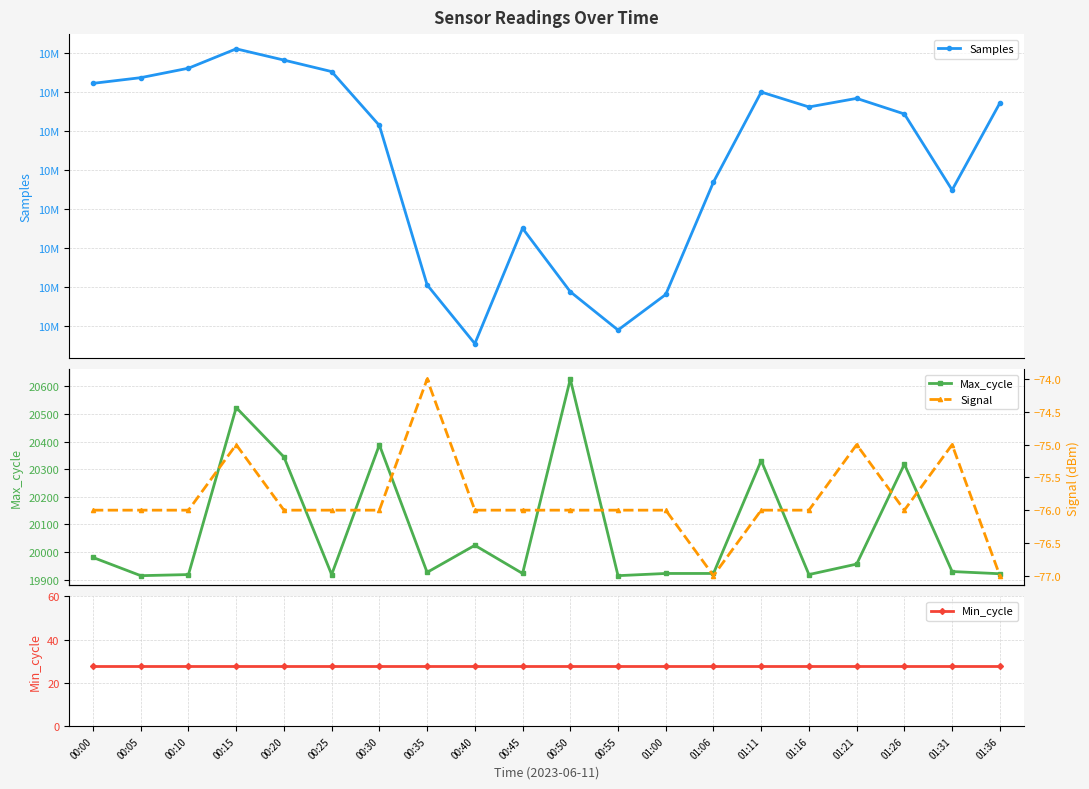

Reading left to right, extract all data points from this chart.

Samples: 10302121	10303577	10305997	10310953	10308077	10305134	10291334	10250541	10235495	10265018	10248783	10238977	10248075	10276855	10299895	10296078	10298273	10294280	10274826	10297078
Max_cycle: 19980	19914	19918	20523	20344	19918	20388	19926	20024	19922	20626	19914	19922	19922	20331	19918	19956	20318	19929	19921
Min_cycle: 28	28	28	28	28	28	28	28	28	28	28	28	28	28	28	28	28	28	28	28
Signal: -76	-76	-76	-75	-76	-76	-76	-74	-76	-76	-76	-76	-76	-77	-76	-76	-75	-76	-75	-77